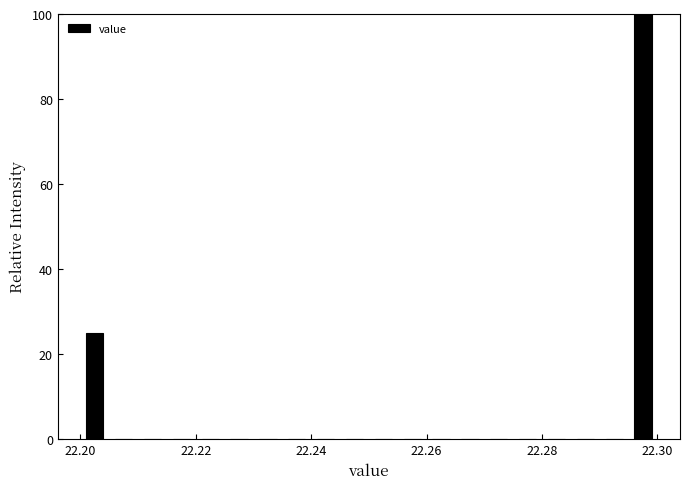

Read against the x-axis, roughly where is the centre of the tallest bar?

22.298